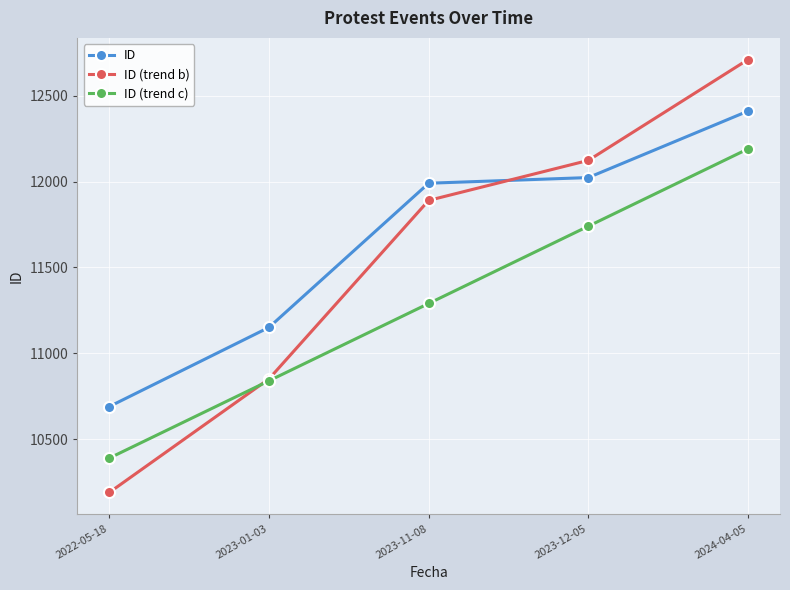

True or false: ID (trend b) has a value of 12710 at 2024-04-05.

True